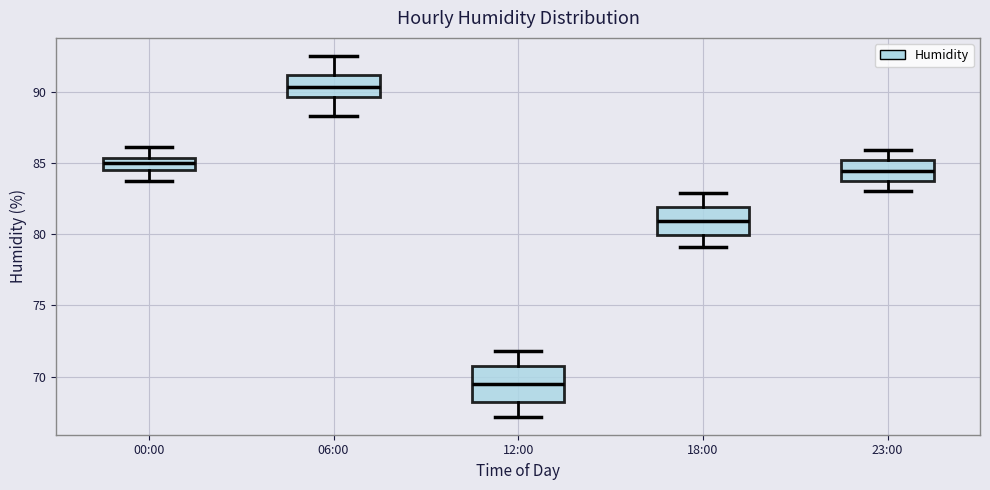

Reading left to right, read every box against the y-axis: the position of its median line, the range the box covers, and the ends of its whiskers. The values are not printed on the chart, so give them approximately, as read against the axis.

00:00: median 85.0, box 84.5 to 85.5, whiskers 83.5 to 86.0
06:00: median 90.5, box 89.5 to 91.0, whiskers 88.5 to 92.5
12:00: median 69.5, box 68.5 to 71.0, whiskers 67.0 to 72.0
18:00: median 81.0, box 80.0 to 82.0, whiskers 79.0 to 83.0
23:00: median 84.5, box 83.5 to 85.0, whiskers 83.0 to 86.0